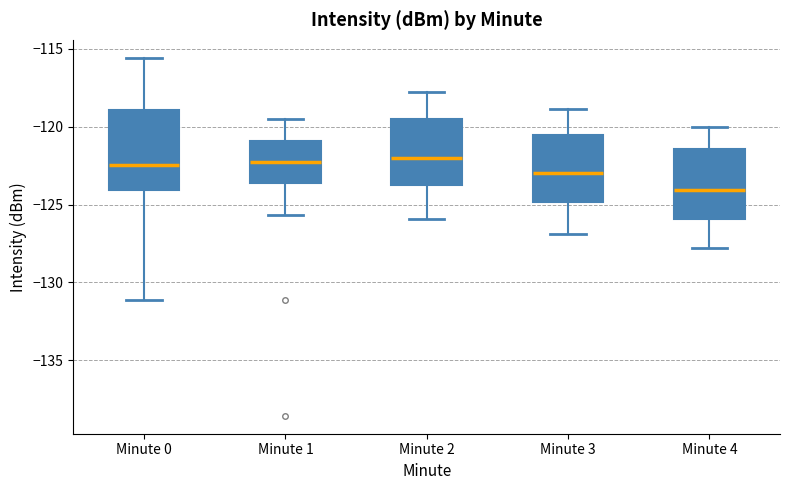

Which box is the tallest, from its lower edge to its upper edge?

Minute 0